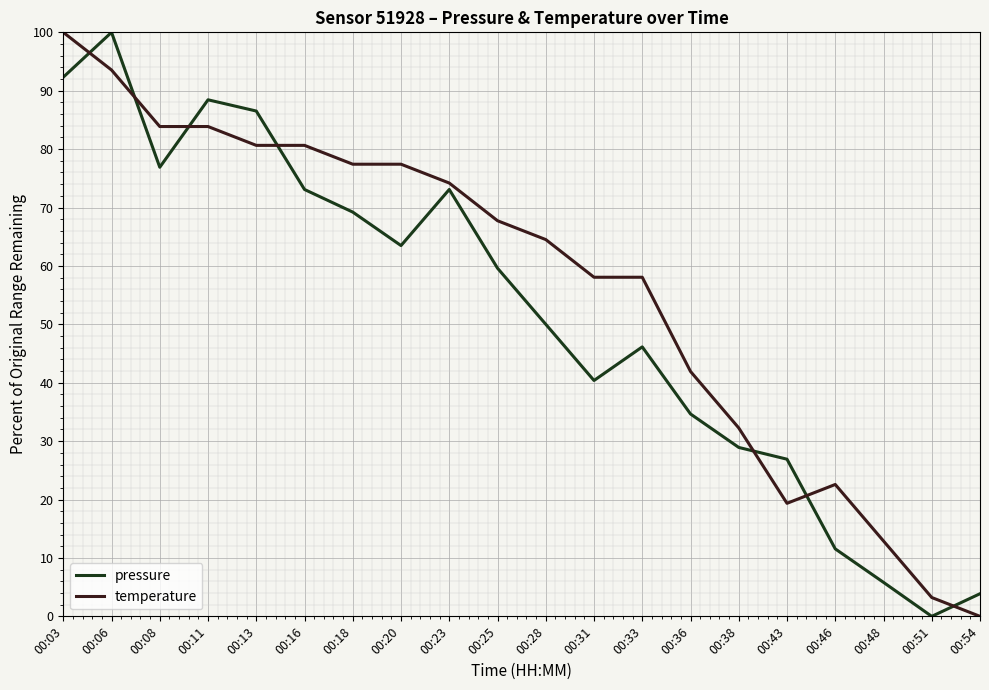

Does the chart display data point markers on the line(s)?

No